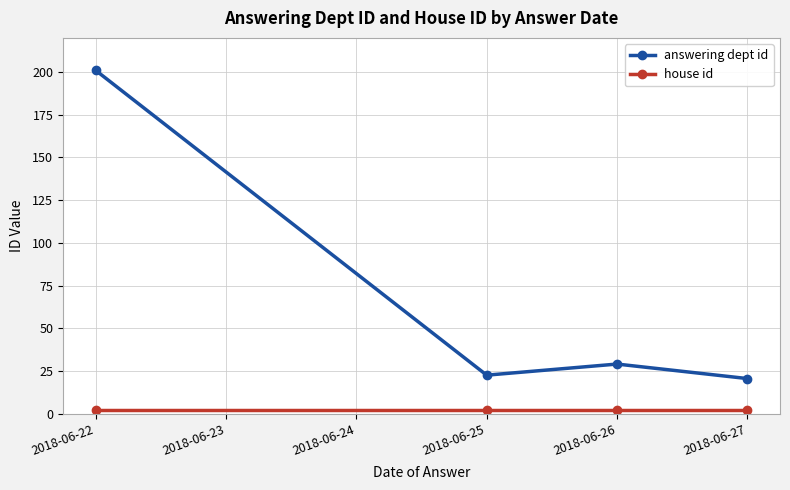

What is the maximum value for answering dept id?

201.0